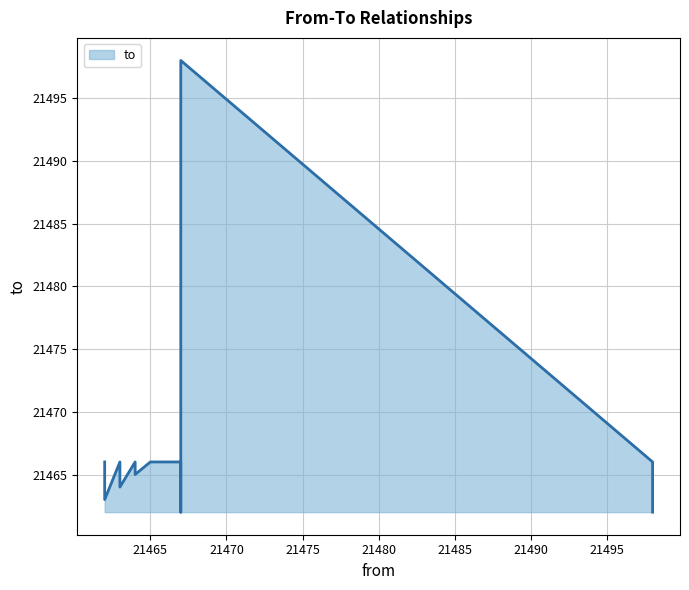

What is the value of the 14th point from the left?

21466